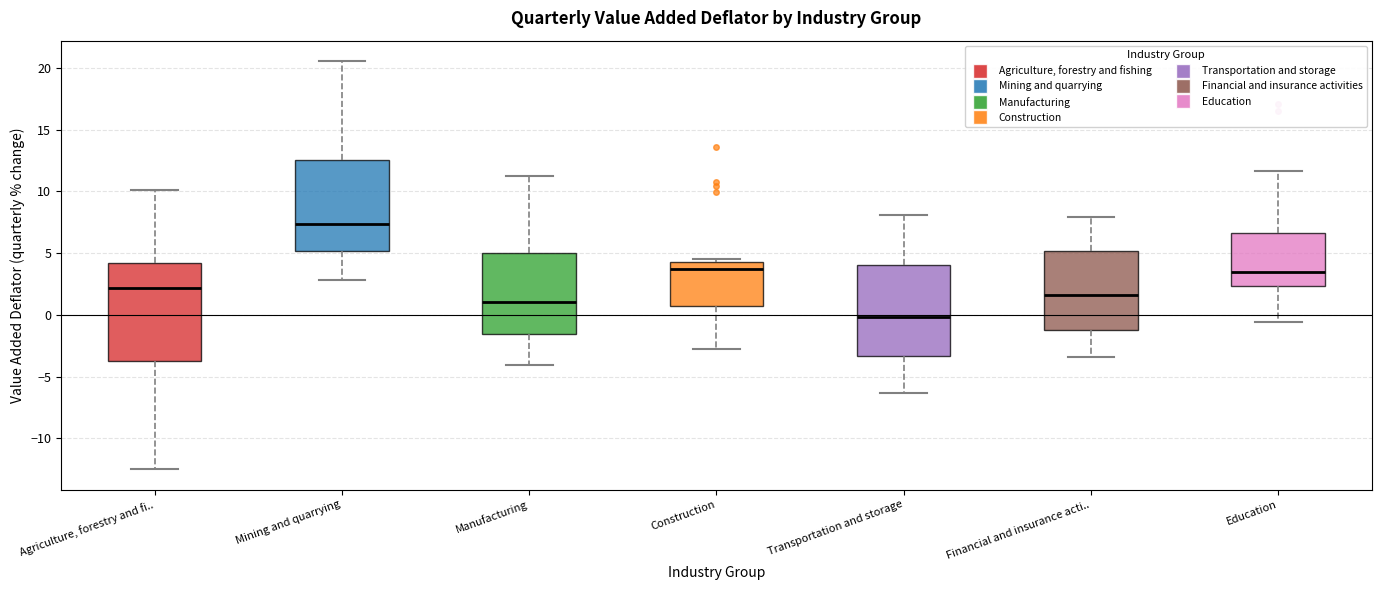

Which box has the lowest median line?

Transportation and storage